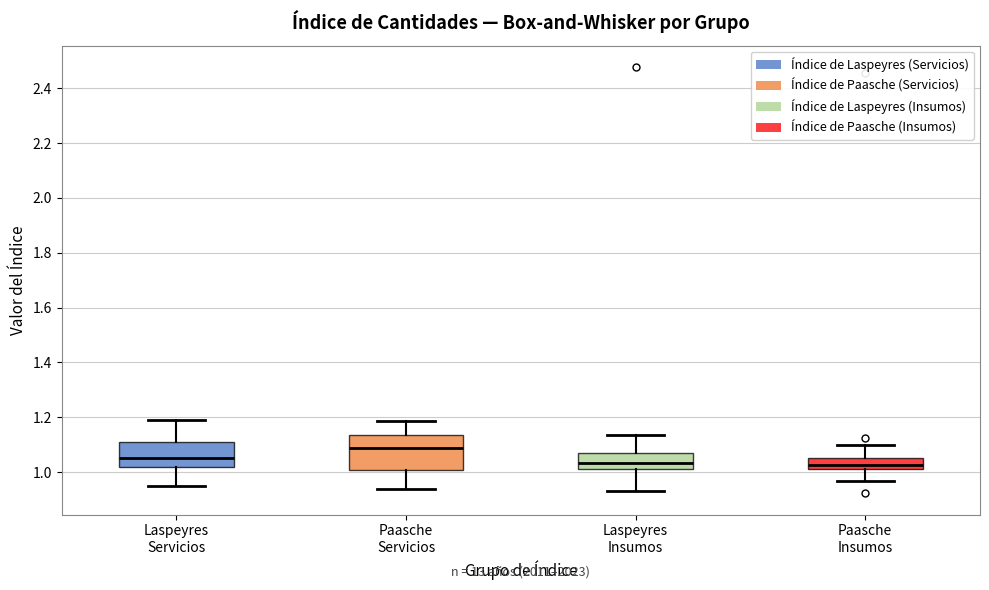

Where is the upper edge of the box for Laspeyres Servicios on the y-axis? The values are not printed on the chart, so give them approximately, as read against the axis.

1.12